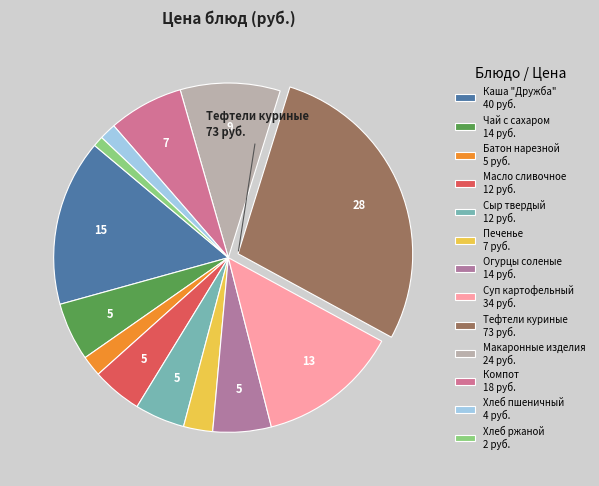

Is there any slice that represents more than half of the pie?

No